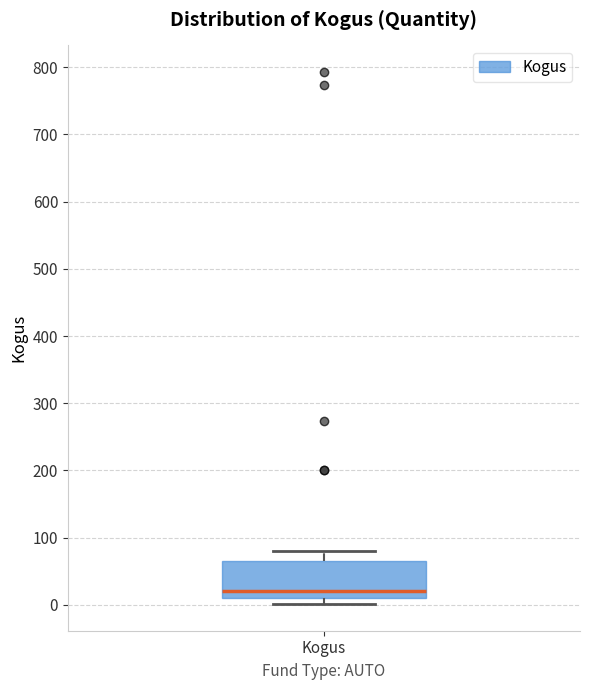

Where is the upper edge of the box for Kogus on the y-axis? The values are not printed on the chart, so give them approximately, as read against the axis.

70